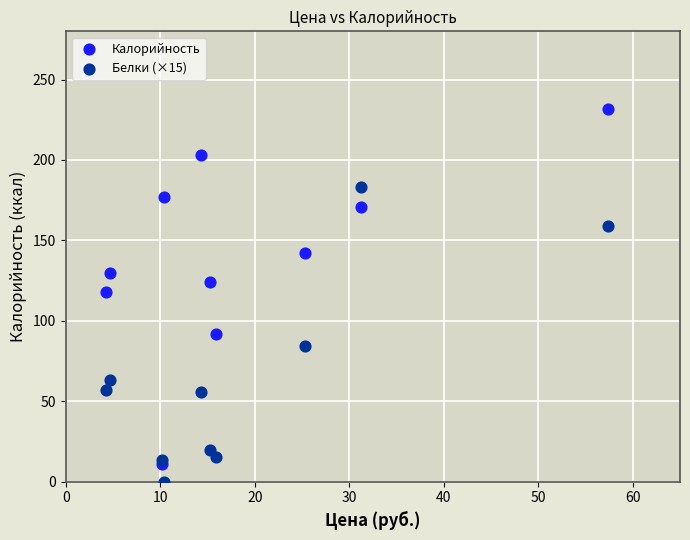

What are all the series names shown in the legend?

Калорийность, Белки (×15)